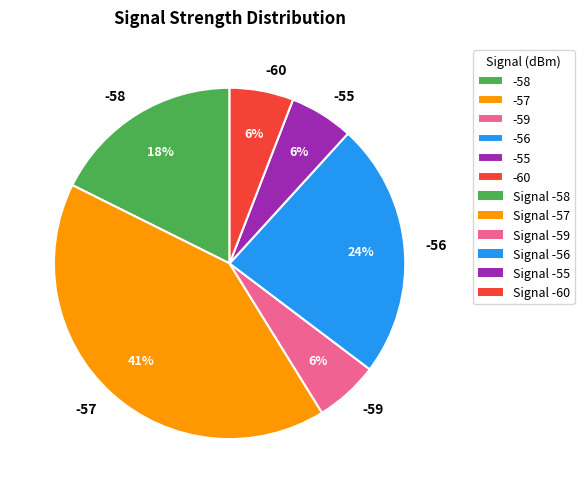

Does any single category account for the majority?

No